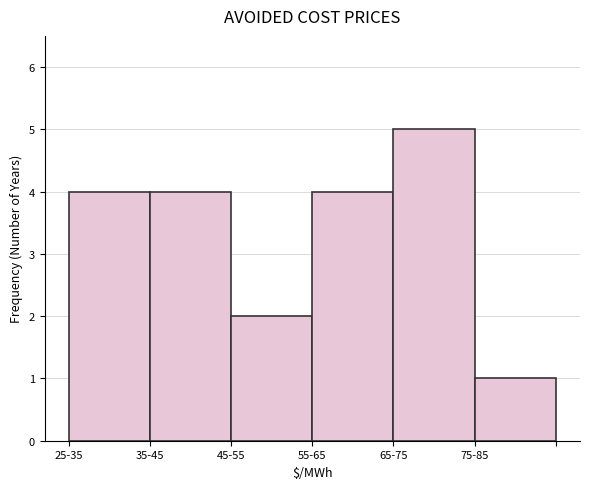

Reading right to left, transcribe all the data shown in this chart.

1	5	4	2	4	4